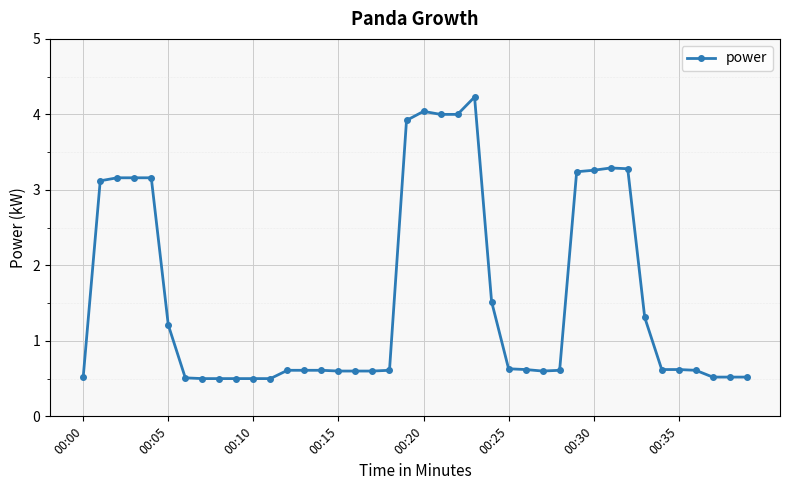

What is the value of the 13th point from the left?

0.6